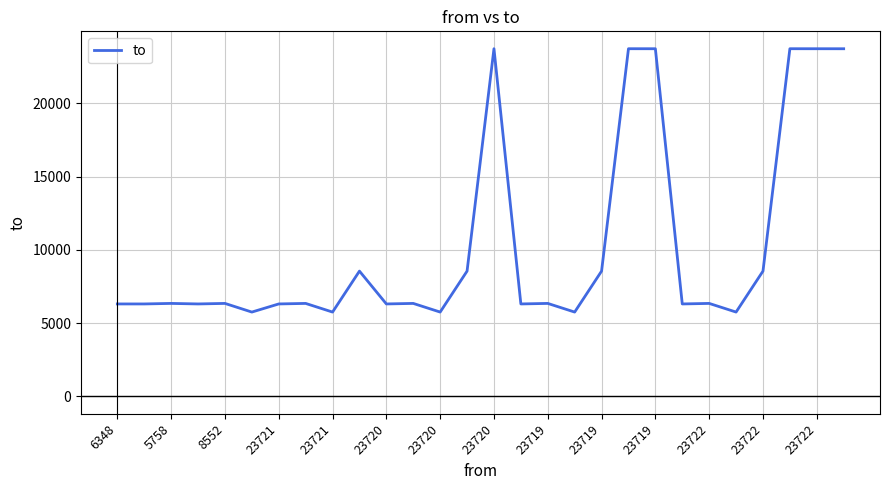

What is the sum of all values?

287592